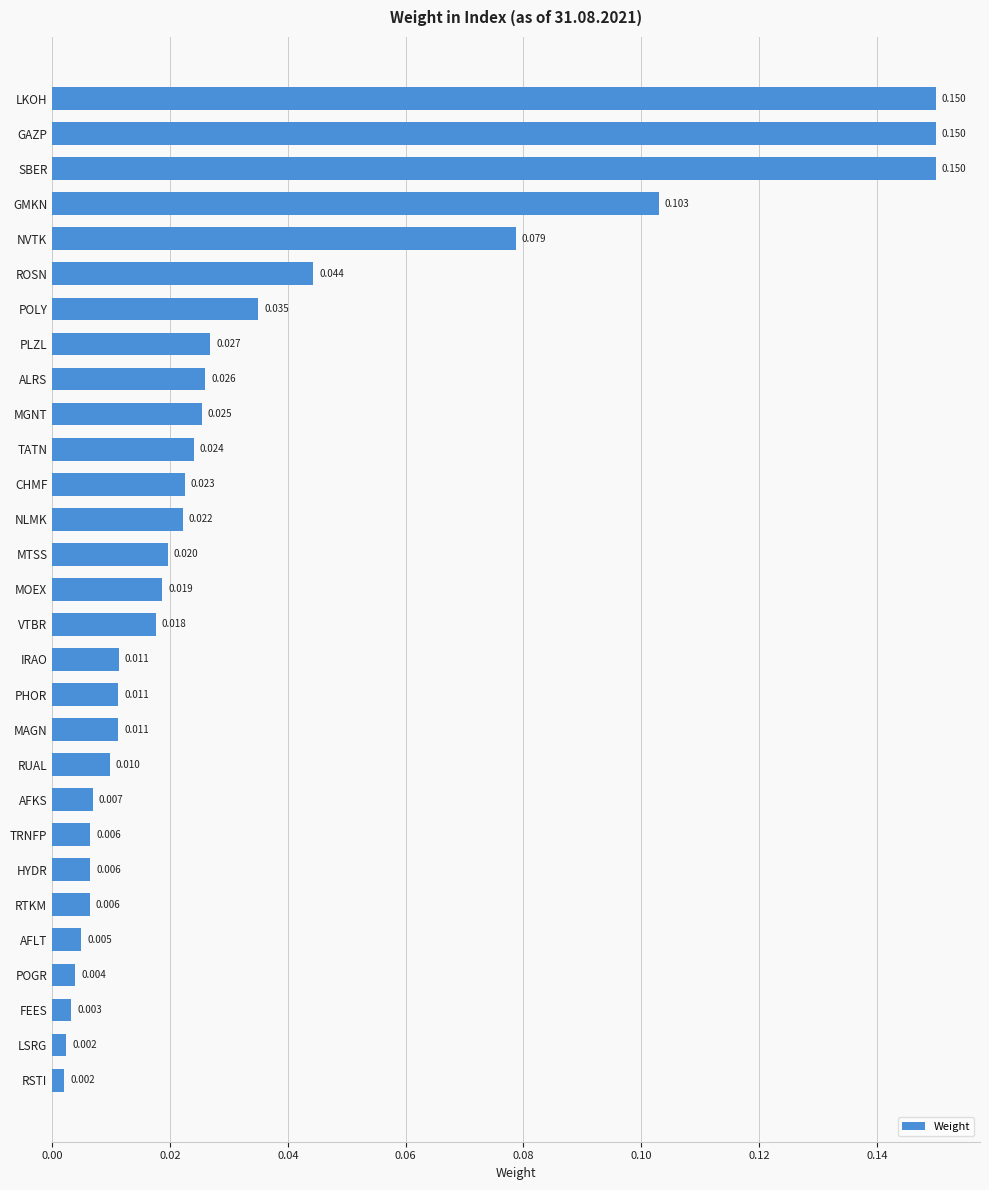

What is the sum of all values?

1.0